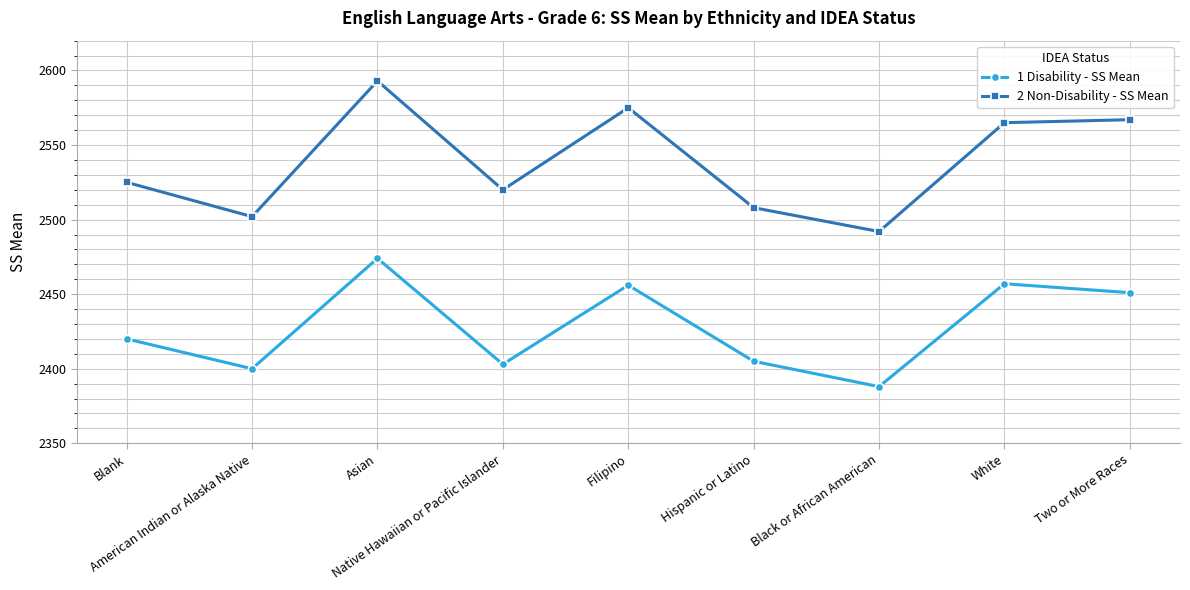

What value does the 2 Non-Disability - SS Mean series have at Asian, to the nearest 50?

2600